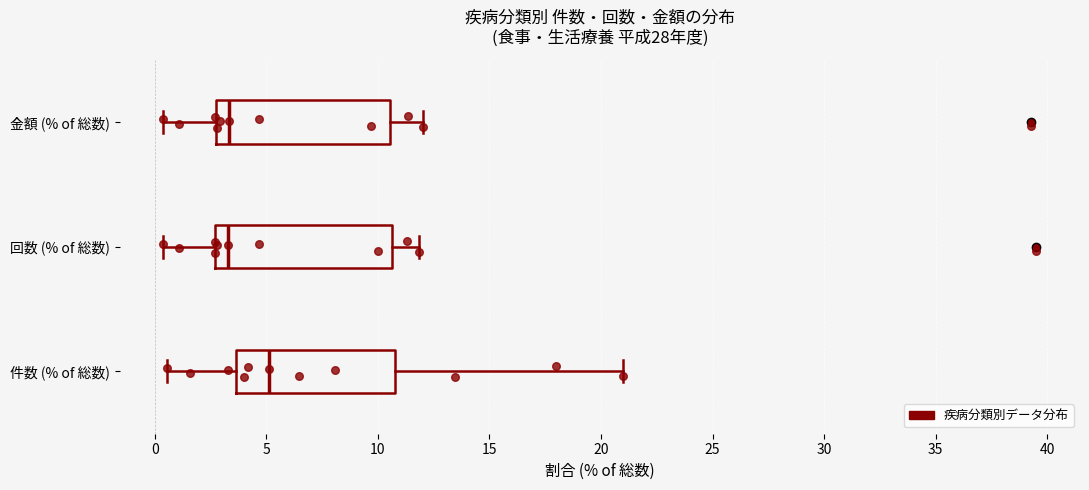

Which box has the furthest to the right median line?

件数 (% of 総数)